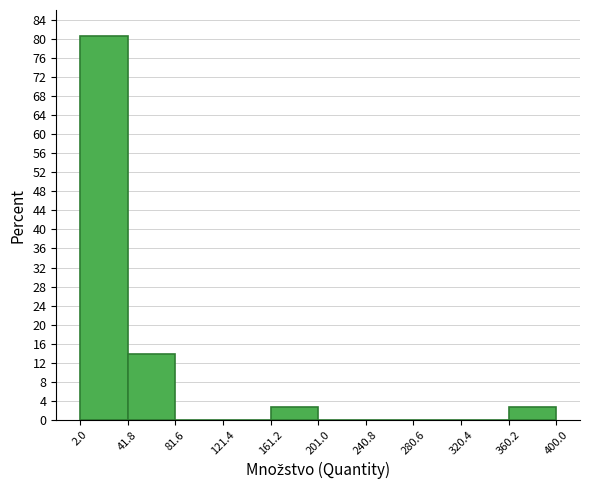

Reading left to right, list every bar in this chart as the range it spans on the x-axis followed by its height. The values are not printed on the chart, so give them approximately, as read against the axis.

2.0 to 41.8: 80.5
41.8 to 81.6: 14.0
81.6 to 121.4: 0
121.4 to 161.2: 0
161.2 to 201.0: 3.0
201.0 to 240.8: 0
240.8 to 280.6: 0
280.6 to 320.4: 0
320.4 to 360.2: 0
360.2 to 400.0: 3.0